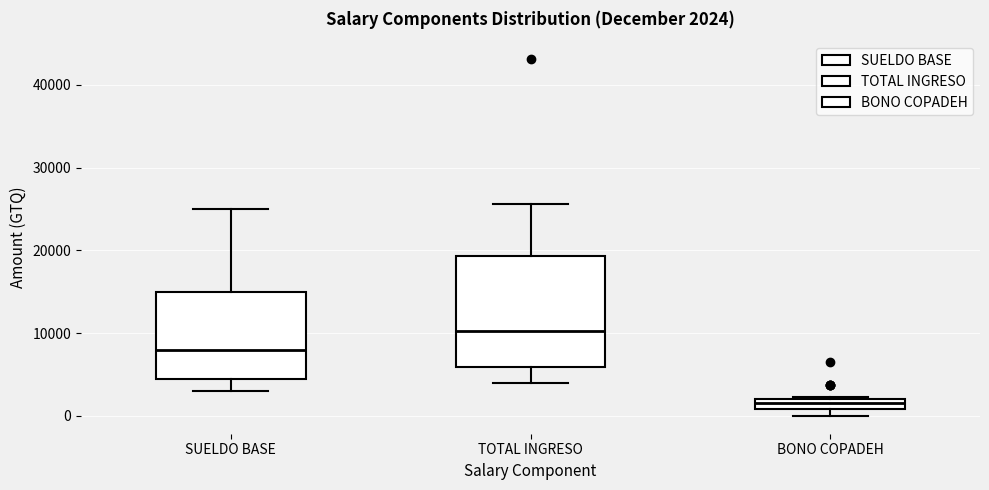

Which box has the highest median line?

TOTAL INGRESO